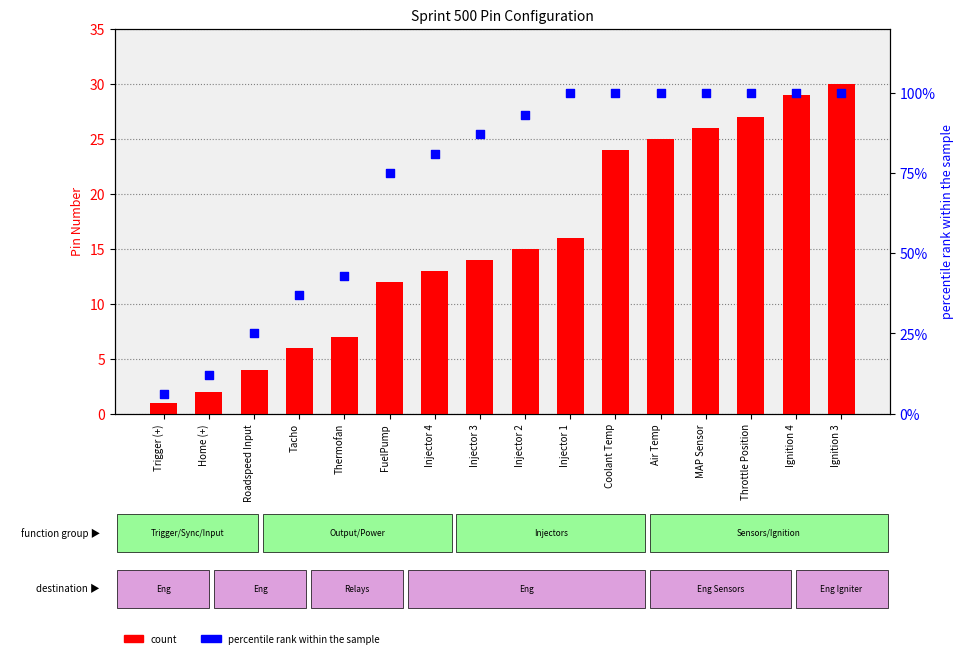

At how many categories does at least one series exceed 73?

11